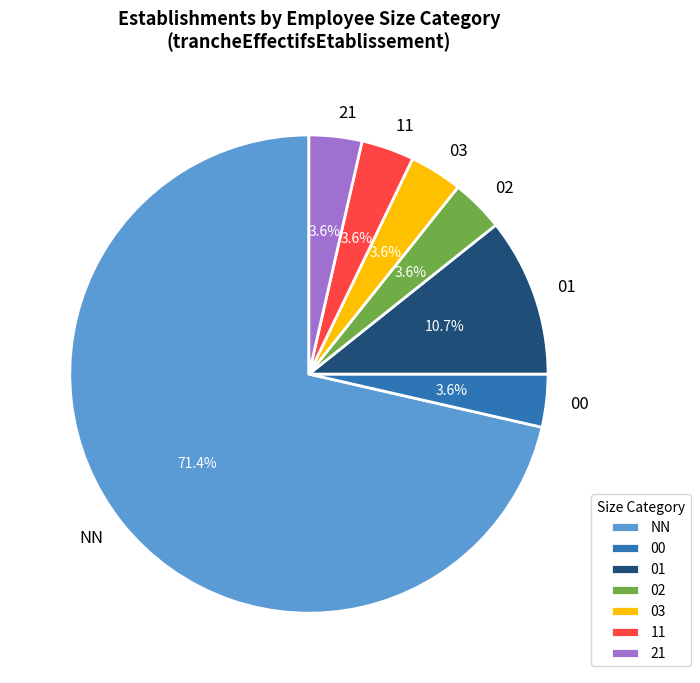

Approximately how many times larger is the value at 02 compared to 01?

0.3